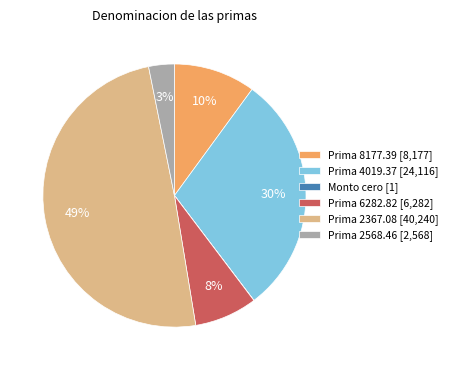

Does any single category account for the majority?

No